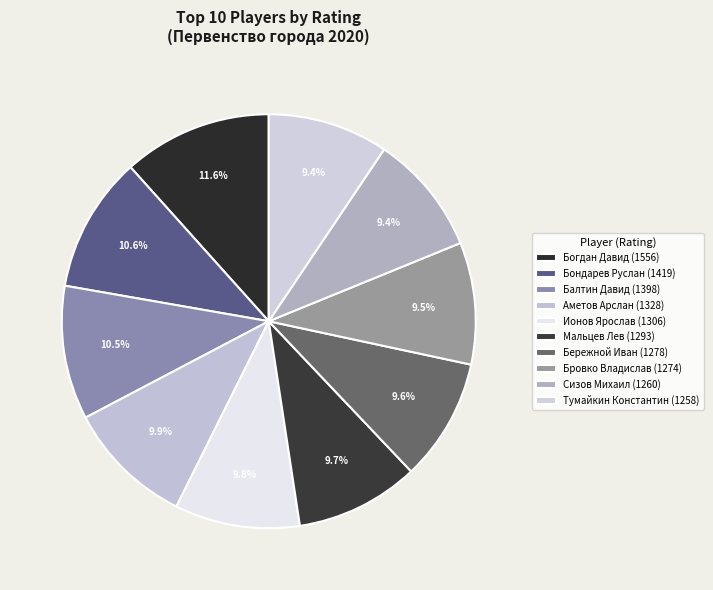

How many slices are in this pie chart?

10